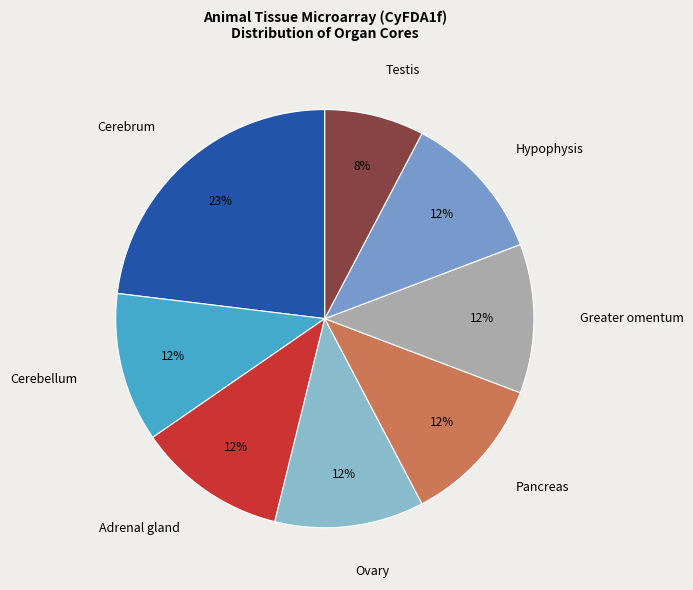

Is it true that Cerebellum is 12% of the pie?

True